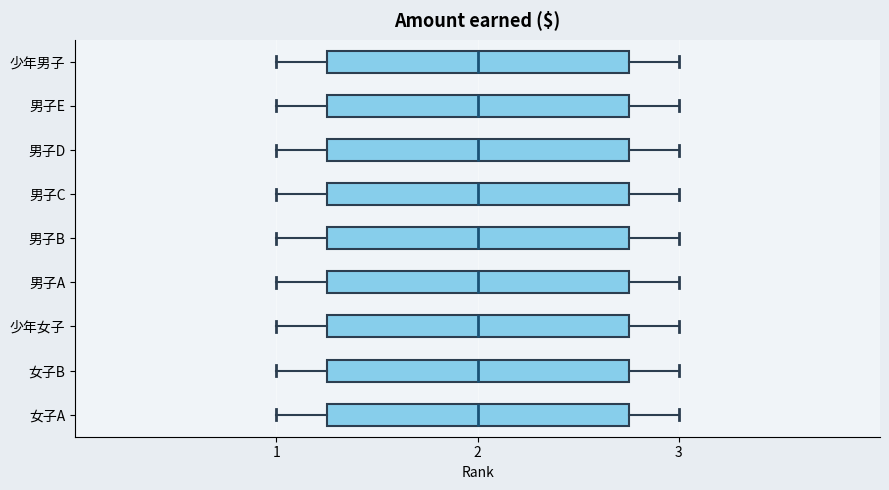

Reading bottom to top, read every box against the x-axis: the position of its median line, the range the box covers, and the ends of its whiskers. The values are not printed on the chart, so give them approximately, as read against the axis.

女子A: median 2.0, box 1.3 to 2.8, whiskers 1.0 to 3.0
女子B: median 2.0, box 1.3 to 2.8, whiskers 1.0 to 3.0
少年女子: median 2.0, box 1.3 to 2.8, whiskers 1.0 to 3.0
男子A: median 2.0, box 1.3 to 2.8, whiskers 1.0 to 3.0
男子B: median 2.0, box 1.3 to 2.8, whiskers 1.0 to 3.0
男子C: median 2.0, box 1.3 to 2.8, whiskers 1.0 to 3.0
男子D: median 2.0, box 1.3 to 2.8, whiskers 1.0 to 3.0
男子E: median 2.0, box 1.3 to 2.8, whiskers 1.0 to 3.0
少年男子: median 2.0, box 1.3 to 2.8, whiskers 1.0 to 3.0